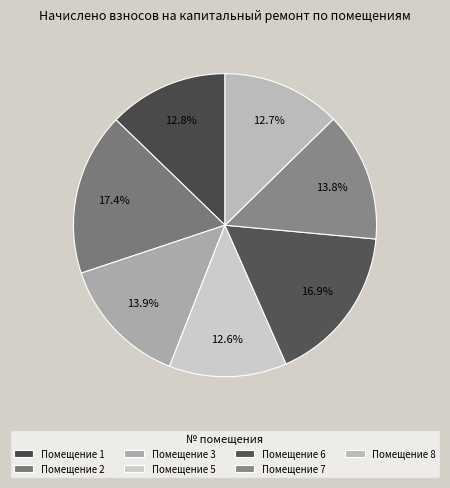

Rank the categories by value from lowest to highest.

5, 8, 1, 7, 3, 6, 2